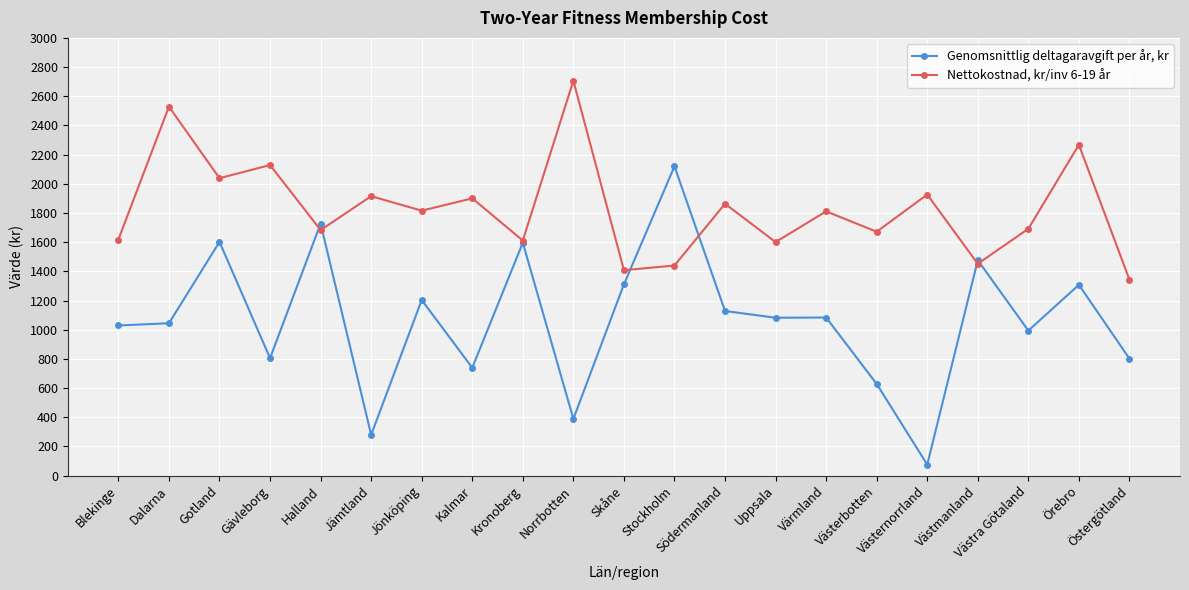

List the series in order of their overall mean, highest first.

Nettokostnad, kr/inv 6-19 år, Genomsnittlig deltagaravgift per år, kr